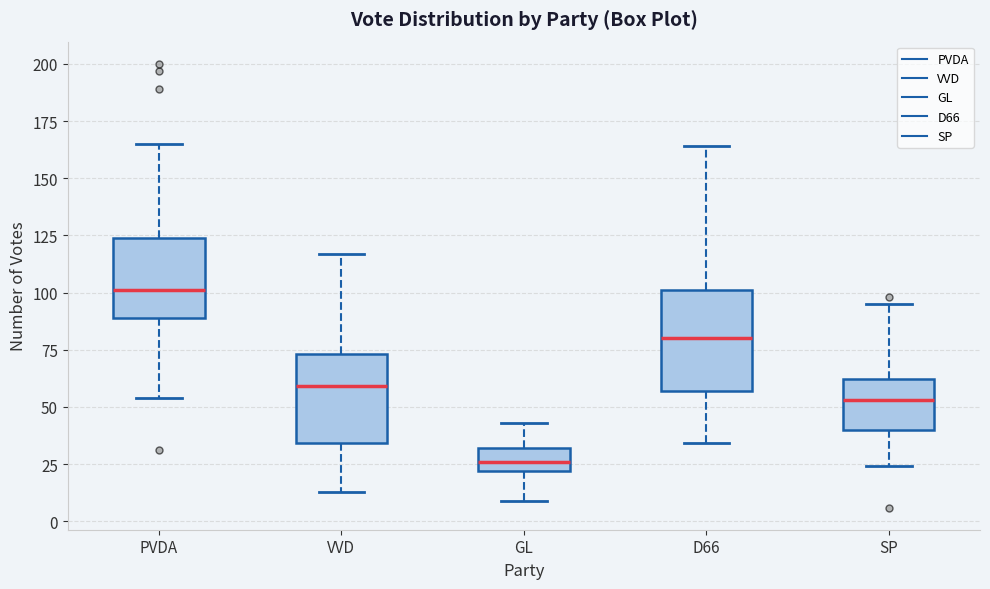

Which box's median line is the highest?

PVDA